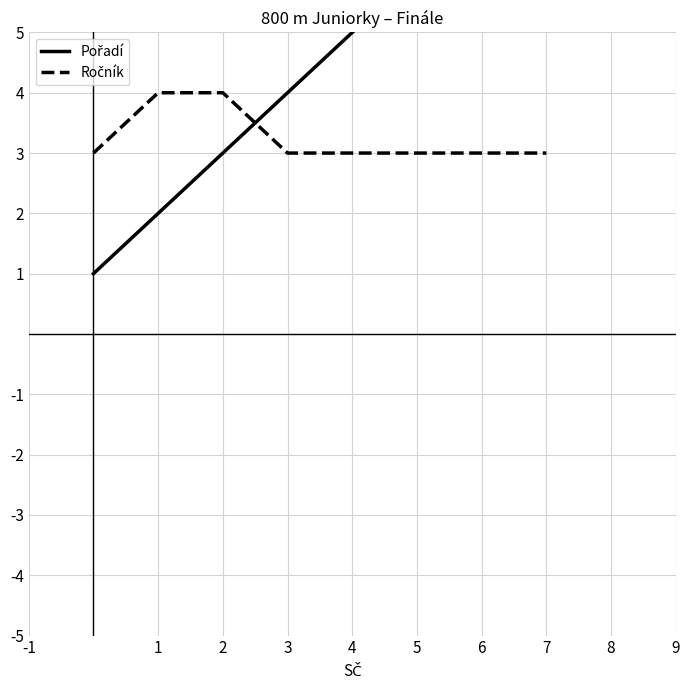

What is the value of the Ročník point at the 6th from the left?

3